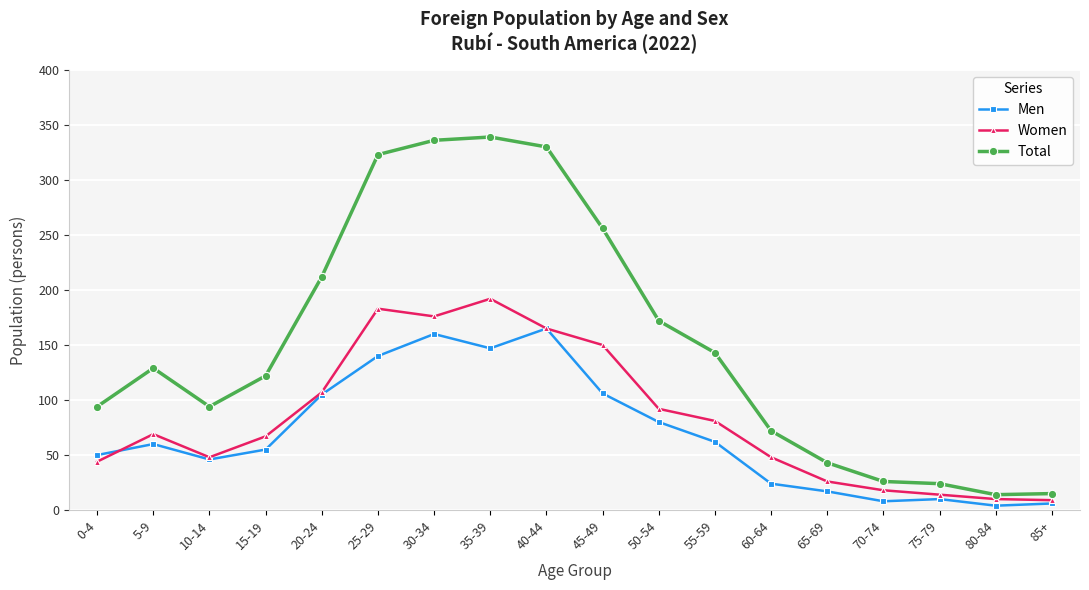

Is it true that Women equals 183 at 25-29?

True